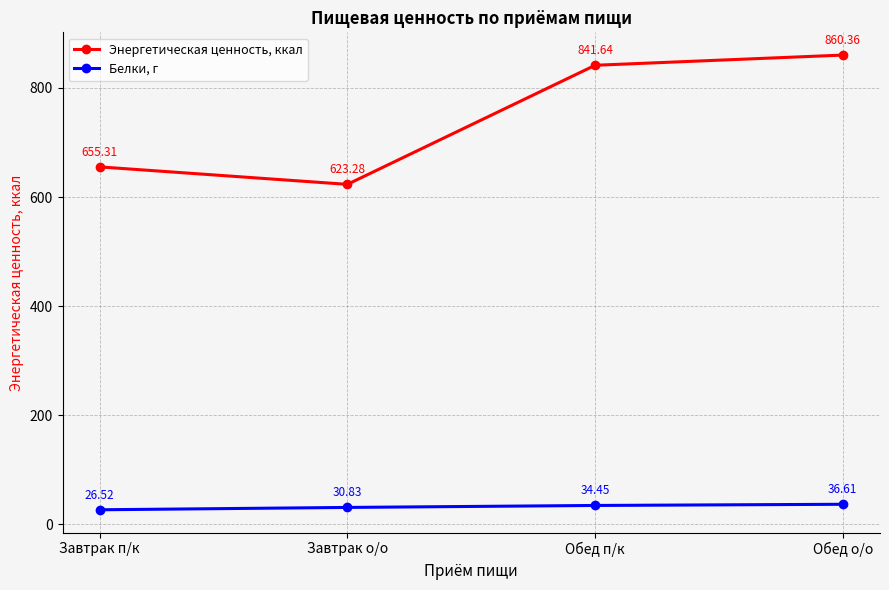

True or false: Энергетическая ценность, ккал has a value of 623.3 at Завтрак о/о.

True